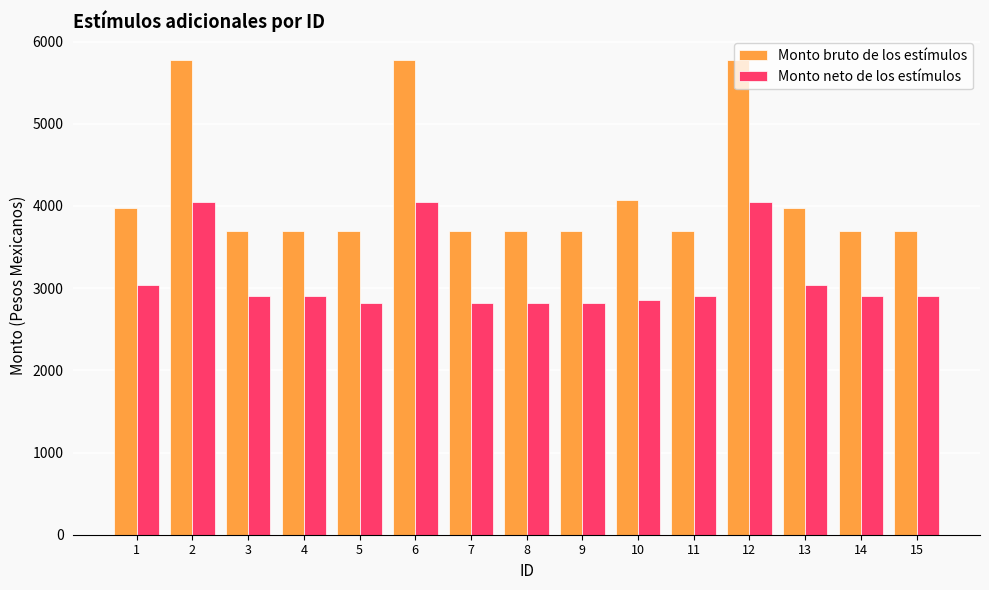

Is the value of Monto neto de los estímulos at 5 greater than the value of Monto bruto de los estímulos at 4?

No